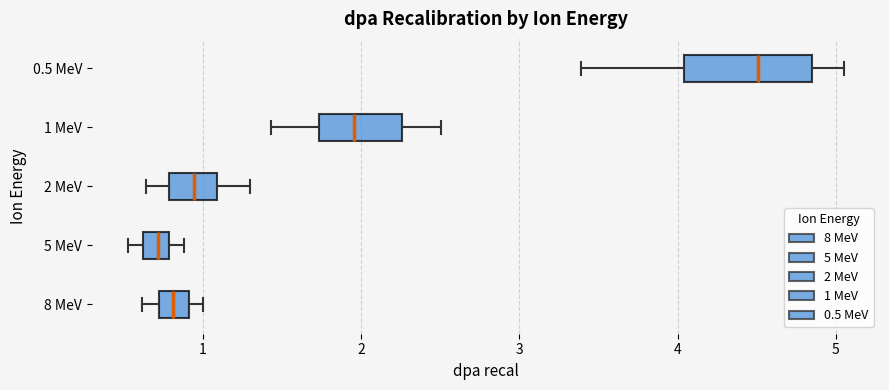

Where does the median line of the box for 5 MeV sit on the x-axis? The values are not printed on the chart, so give them approximately, as read against the axis.

0.7